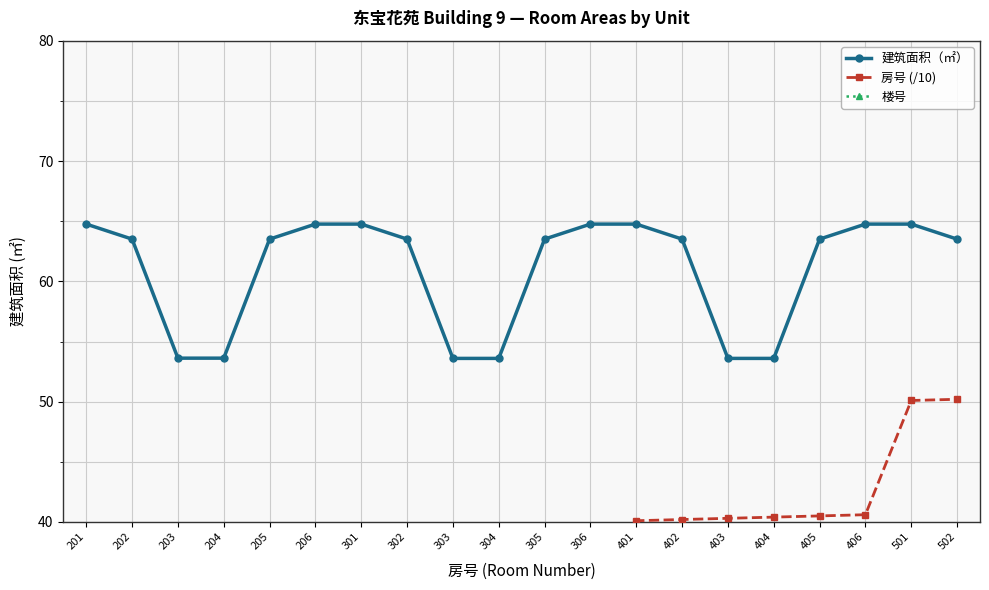

True or false: 楼号 and 建筑面积（㎡） cross at least once.

False